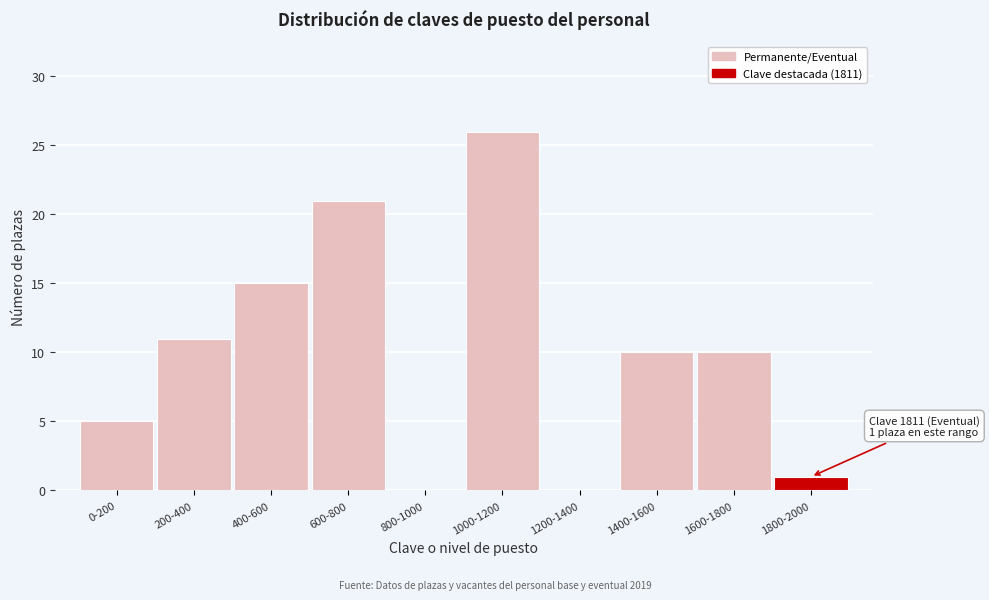

Reading left to right, what are all the values shown in this chart?

0-200=5	200-400=11	400-600=15	600-800=21	800-1000=0	1000-1200=26	1200-1400=0	1400-1600=10	1600-1800=10	1800-2000=1